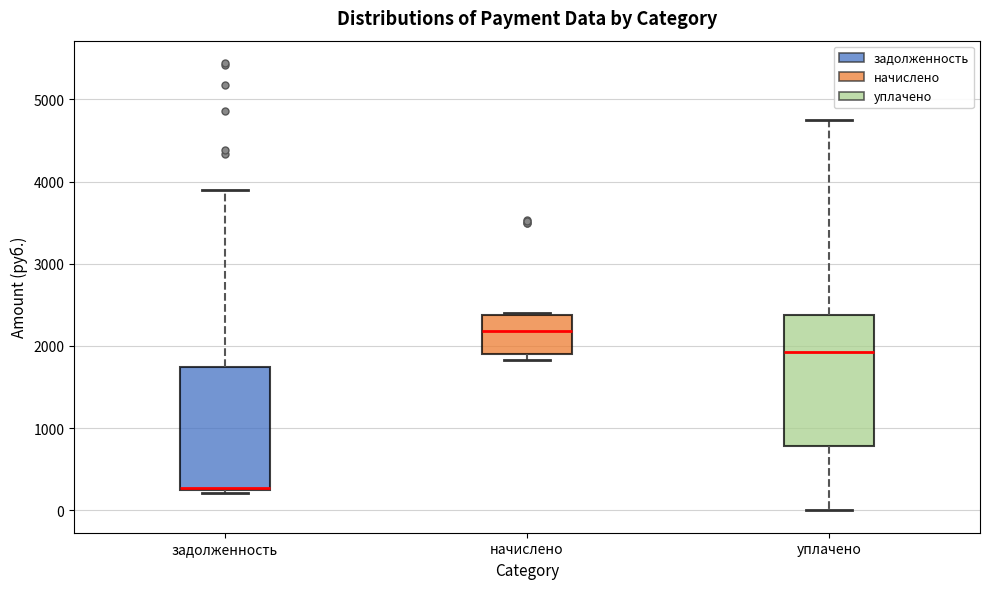

Where does the median line of the box for уплачено sit on the y-axis? The values are not printed on the chart, so give them approximately, as read against the axis.

1900